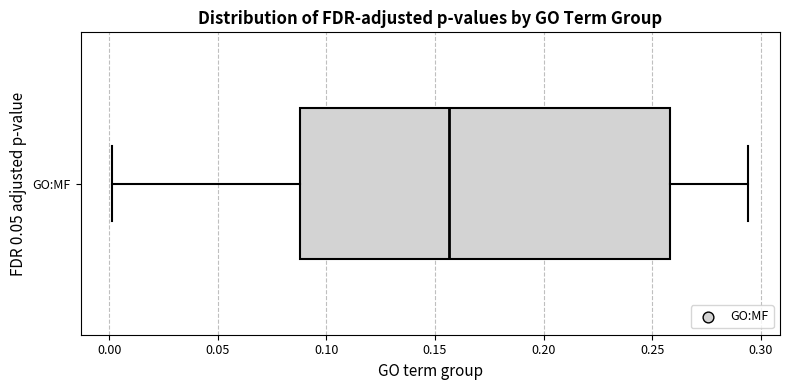

Where is the right edge of the box for GO:MF on the x-axis? The values are not printed on the chart, so give them approximately, as read against the axis.

0.260